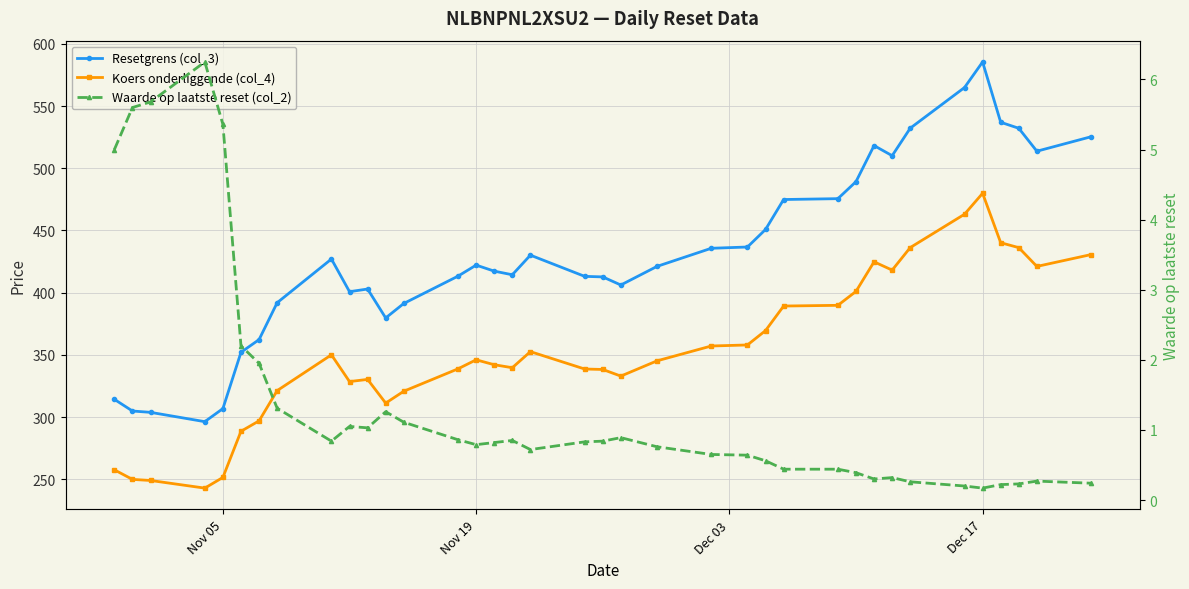

What is the maximum value for Waarde op laatste reset (col_2)?

6.2